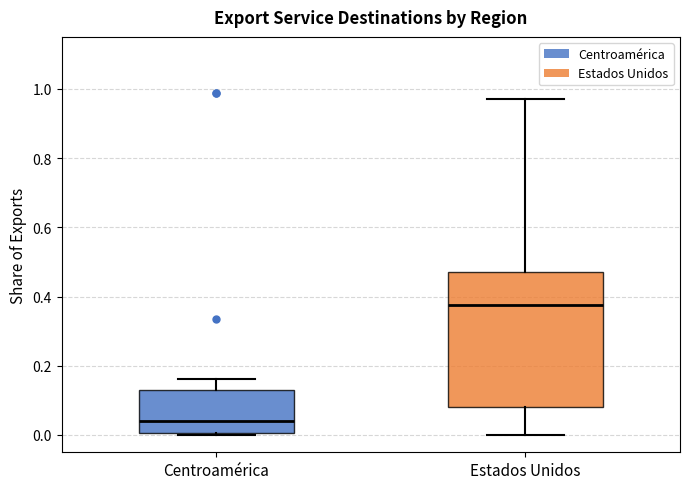

Reading left to right, read every box against the y-axis: the position of its median line, the range the box covers, and the ends of its whiskers. The values are not printed on the chart, so give them approximately, as read against the axis.

Centroamérica: median 0.04, box 0.00 to 0.14, whiskers 0.00 to 0.16
Estados Unidos: median 0.38, box 0.08 to 0.48, whiskers 0.00 to 0.98